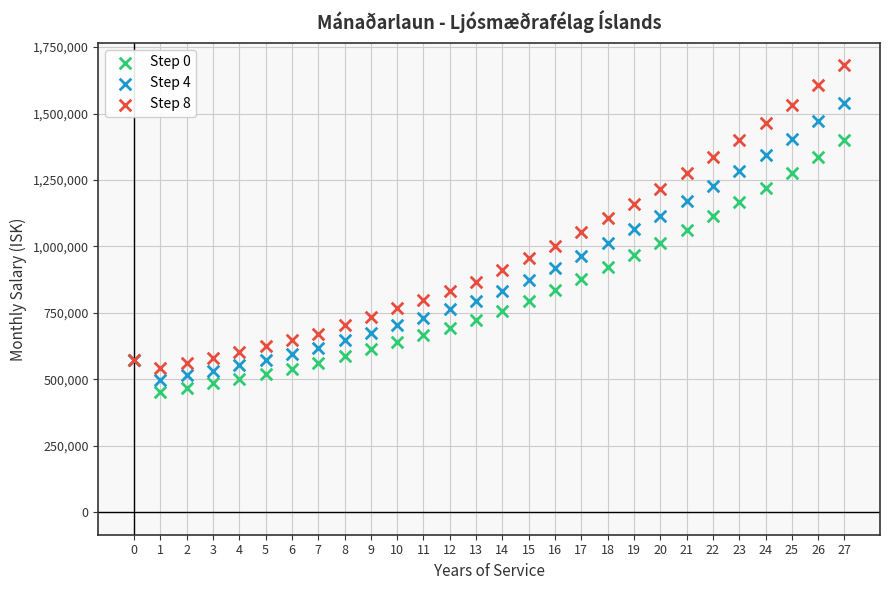

Which series reaches the maximum Y coordinate?

Step 8